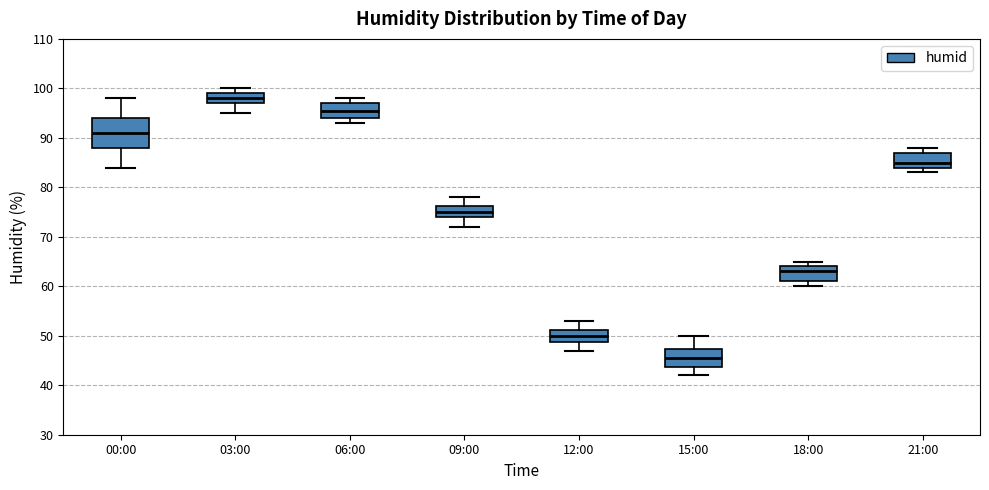

Reading left to right, read every box against the y-axis: the position of its median line, the range the box covers, and the ends of its whiskers. The values are not printed on the chart, so give them approximately, as read against the axis.

00:00: median 91, box 88 to 94, whiskers 84 to 98
03:00: median 98, box 97 to 99, whiskers 95 to 100
06:00: median 96, box 94 to 97, whiskers 93 to 98
09:00: median 75, box 74 to 76, whiskers 72 to 78
12:00: median 50, box 49 to 51, whiskers 47 to 53
15:00: median 46, box 44 to 47, whiskers 42 to 50
18:00: median 63, box 61 to 64, whiskers 60 to 65
21:00: median 85, box 84 to 87, whiskers 83 to 88